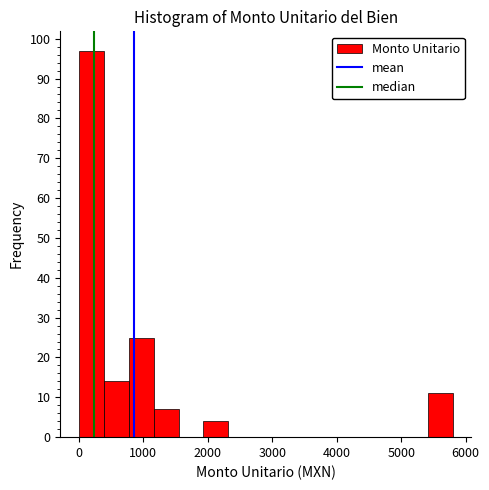

Read against the x-axis, roughly where is the centre of the tallest bar?

200